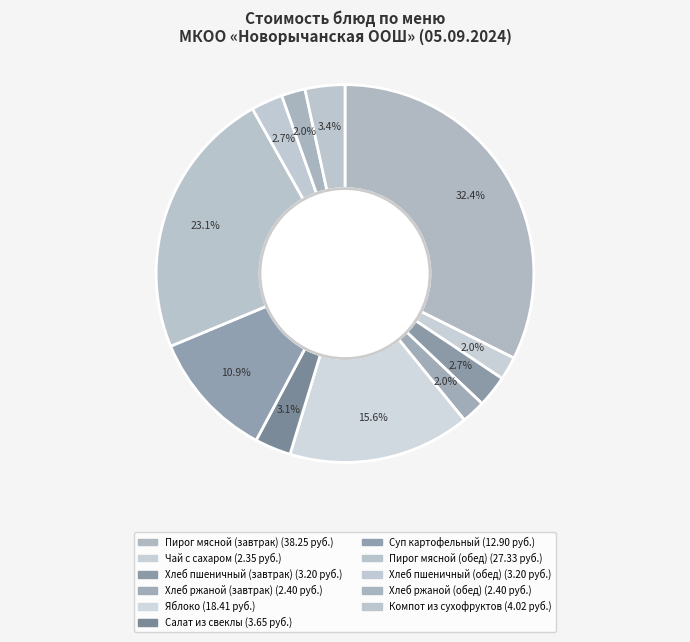

What percentage is NOT represented by Хлеб пшеничный (обед)?

97.3%